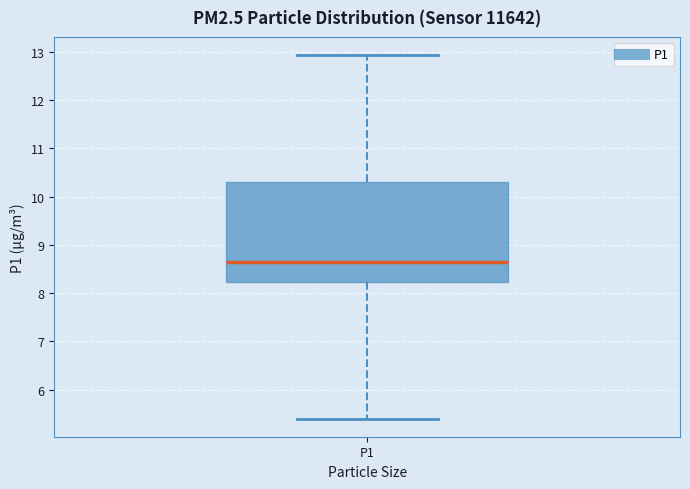

Transcribe this box plot: give where the median line is, the range the box spans, and where the two whiskers end, as read against the y-axis. The values are not printed on the chart, so give them approximately, as read against the axis.

median 8.6, box 8.2 to 10.3, whiskers 5.4 to 12.9